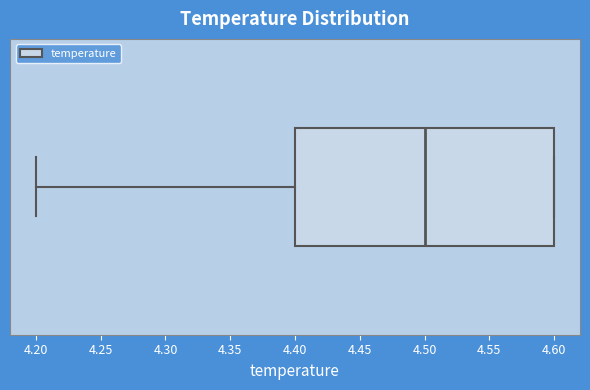

Where does the left whisker of the box end on the x-axis? The values are not printed on the chart, so give them approximately, as read against the axis.

4.2